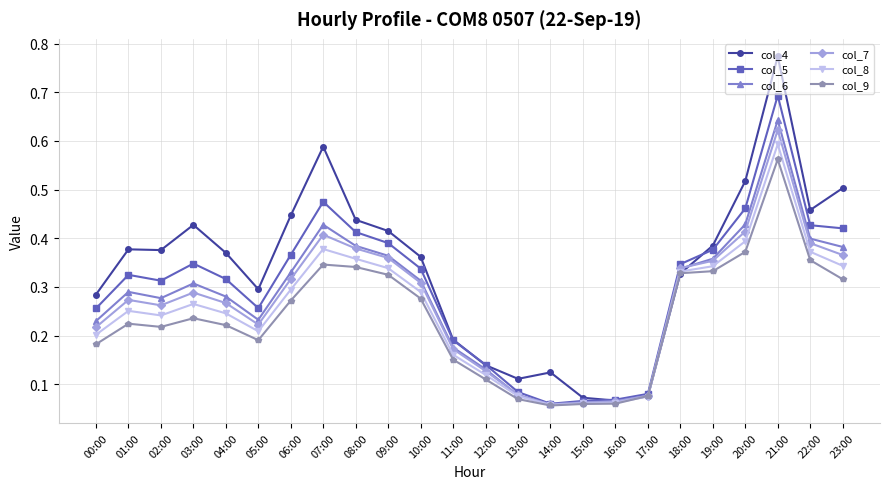

What position from the right is 04:00?

20